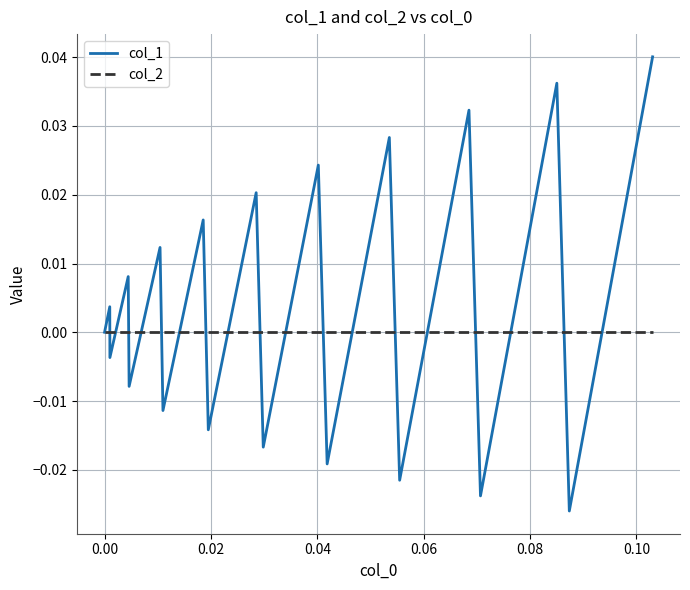

What are all the series names shown in the legend?

col_1, col_2